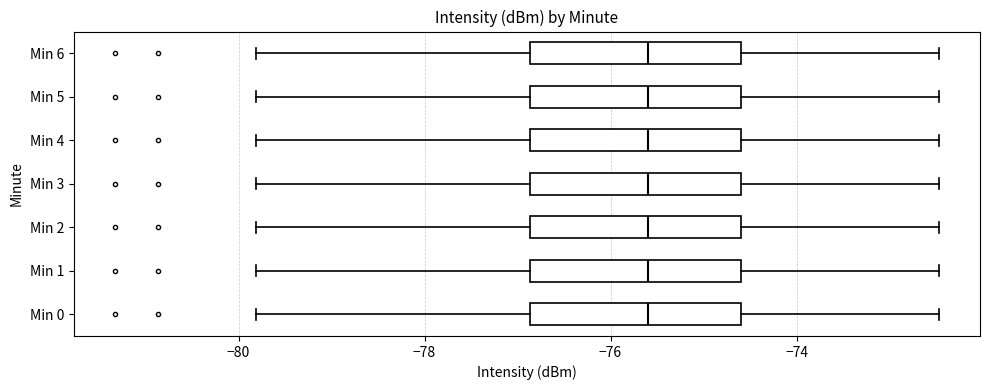

Reading bottom to top, transcribe this box plot: for each box, give where its median line is, the range the box spans, and where its two whiskers end, as read against the x-axis. The values are not printed on the chart, so give them approximately, as read against the axis.

Min 0: median -75.6, box -76.8 to -74.6, whiskers -79.8 to -72.4
Min 1: median -75.6, box -76.8 to -74.6, whiskers -79.8 to -72.4
Min 2: median -75.6, box -76.8 to -74.6, whiskers -79.8 to -72.4
Min 3: median -75.6, box -76.8 to -74.6, whiskers -79.8 to -72.4
Min 4: median -75.6, box -76.8 to -74.6, whiskers -79.8 to -72.4
Min 5: median -75.6, box -76.8 to -74.6, whiskers -79.8 to -72.4
Min 6: median -75.6, box -76.8 to -74.6, whiskers -79.8 to -72.4